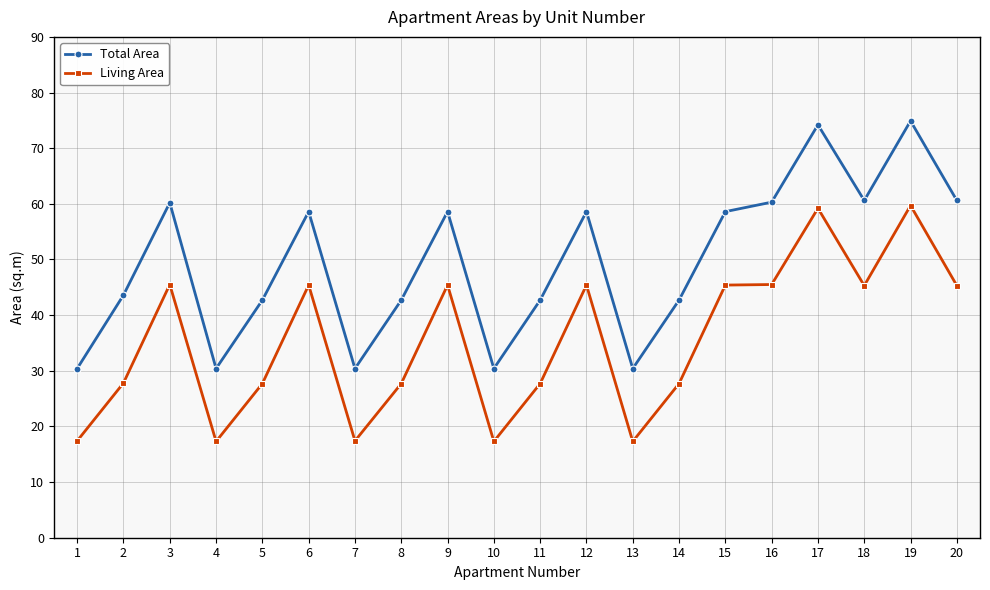

What is the sum of all Living Area values?

707.4